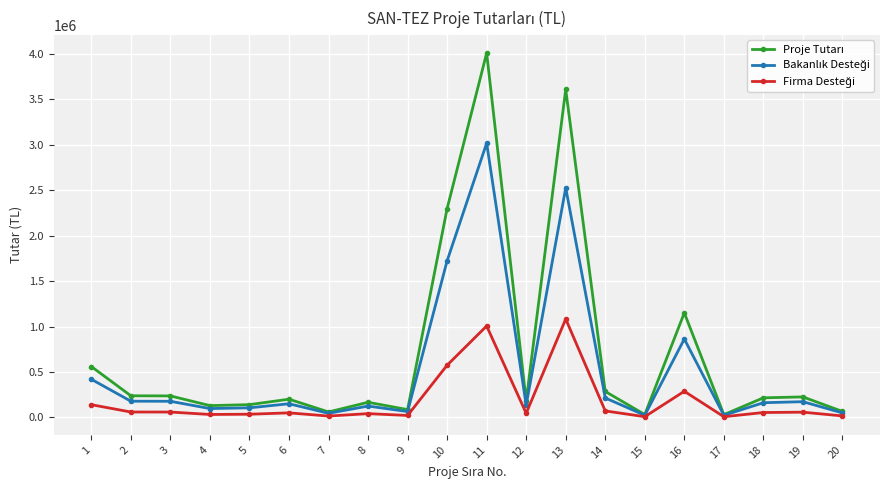

How many lines are shown in the chart?

3